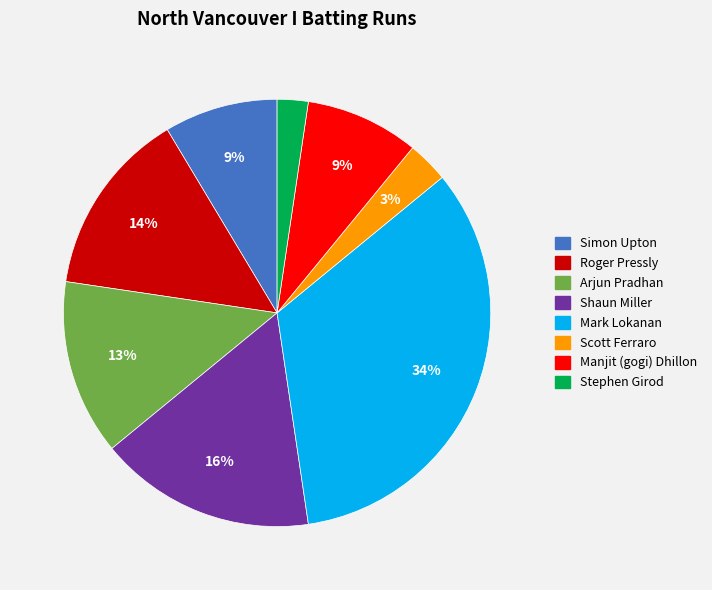

Between Shaun Miller and Manjit (gogi) Dhillon, which is larger?

Shaun Miller